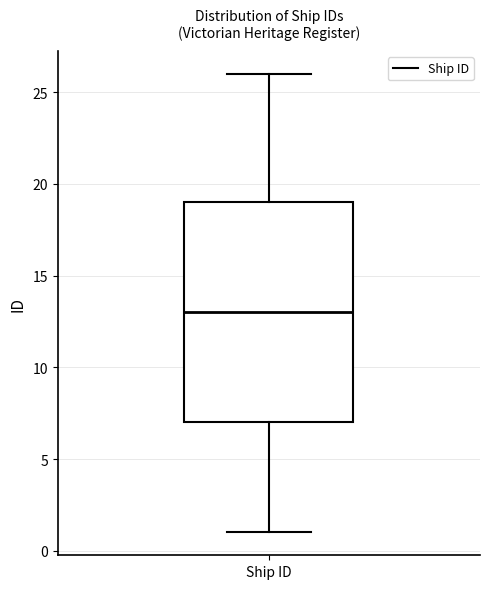

Where does the lower whisker of the box for Ship ID end on the y-axis? The values are not printed on the chart, so give them approximately, as read against the axis.

1